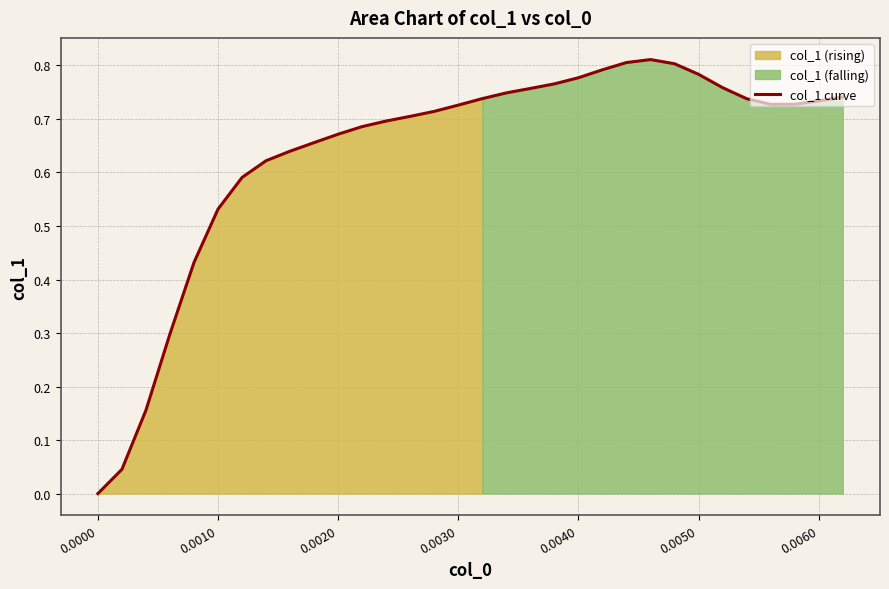

The chart shows a value of 0.2 at 27. True or false?

False